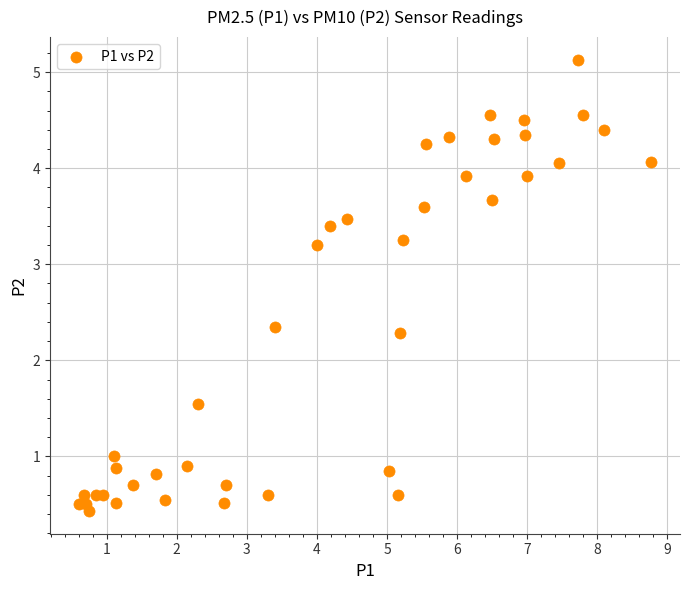

What is the range of Y values (max minus min)?

4.7